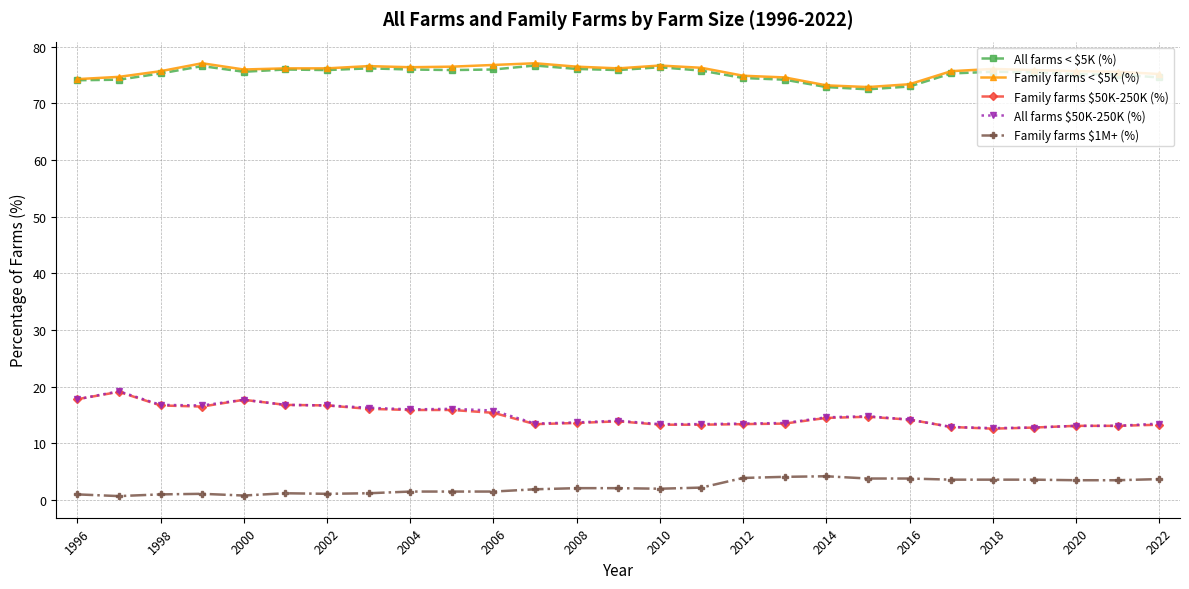

At how many categories does at least one series exceed 22?

27